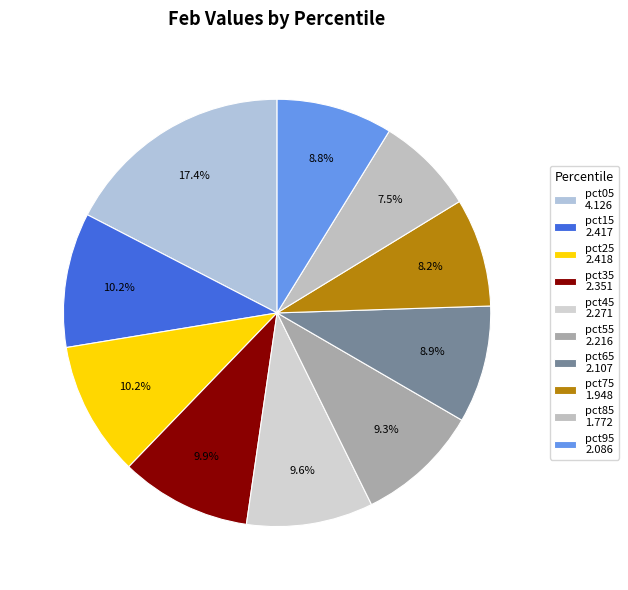

What percentage do pct55 and pct65 together represent?

18.2%